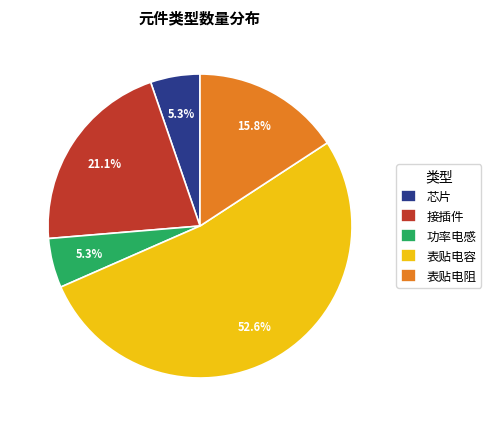

How many slices are in this pie chart?

5